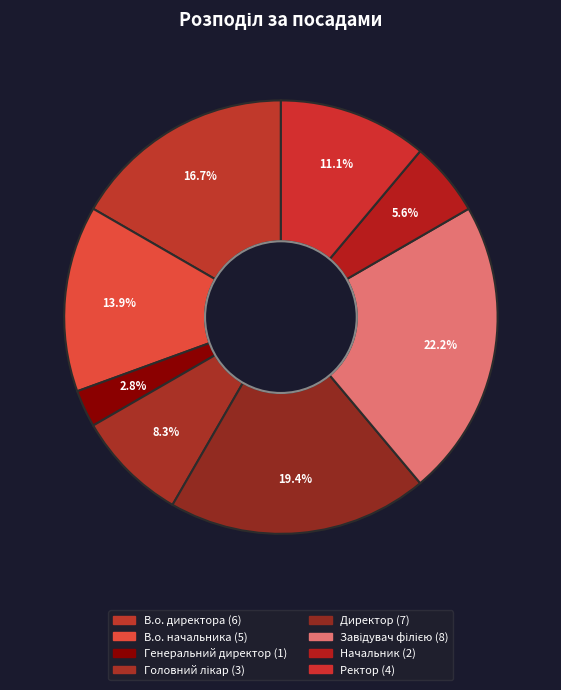

Count the number of slices in the pie.

8